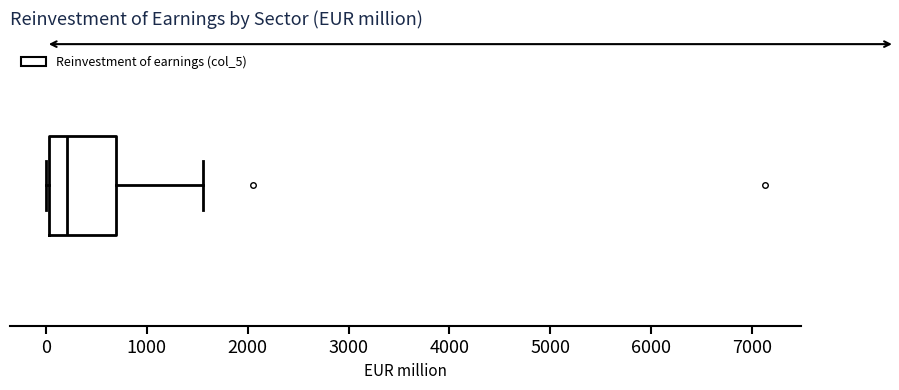

Read this box plot against the x-axis: the position of the median line, the range covered by the box, and the ends of both whiskers. The values are not printed on the chart, so give them approximately, as read against the axis.

median 200, box 0 to 700, whiskers 0 (just left of the box's left edge) to 1600